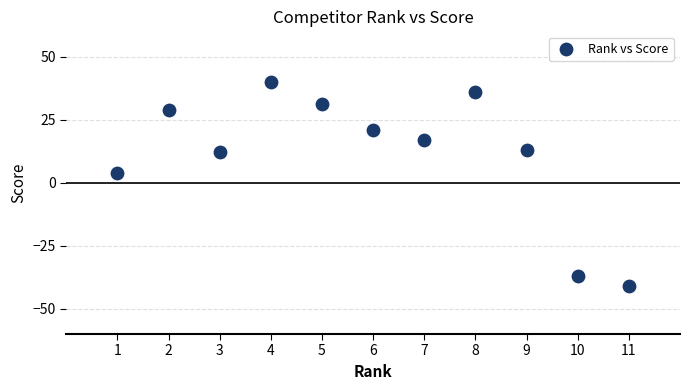

What Y value in the scatter plot is closest to 0?

4